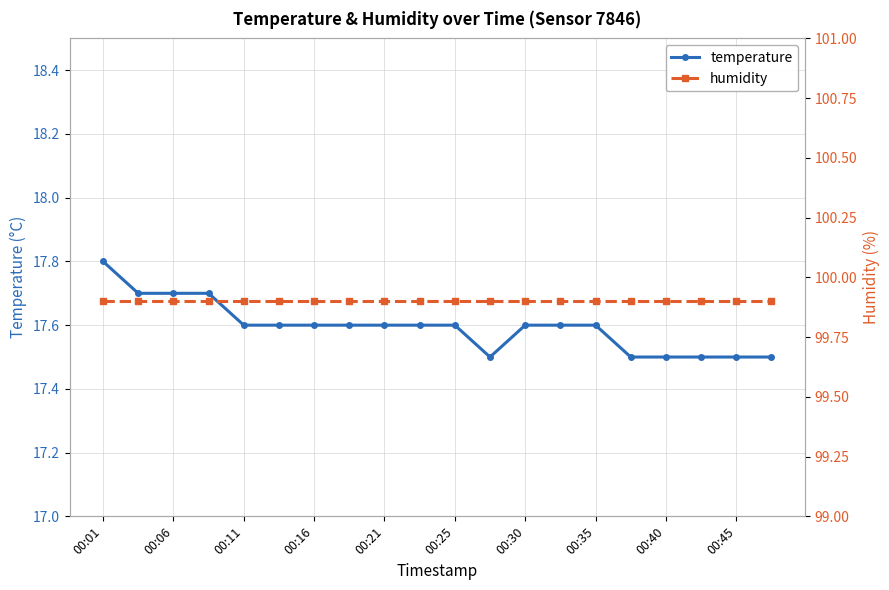

Is it true that temperature equals 28.8 at 00:45?

False